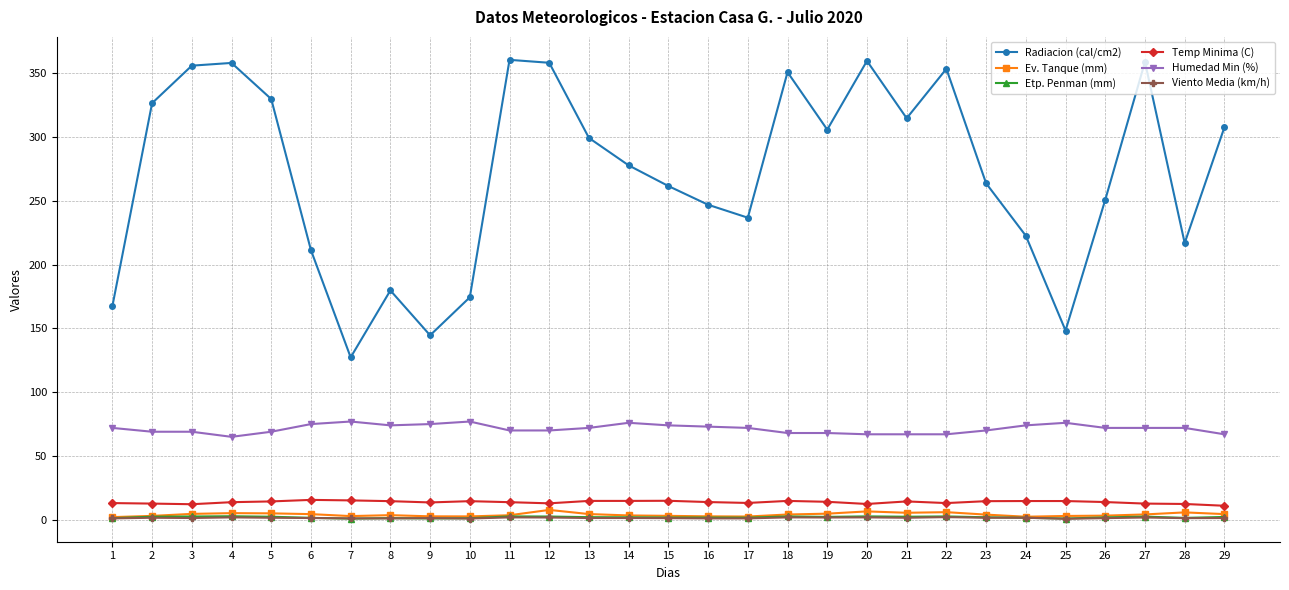

Which series has the widest spread of values?

Radiacion (cal/cm2)